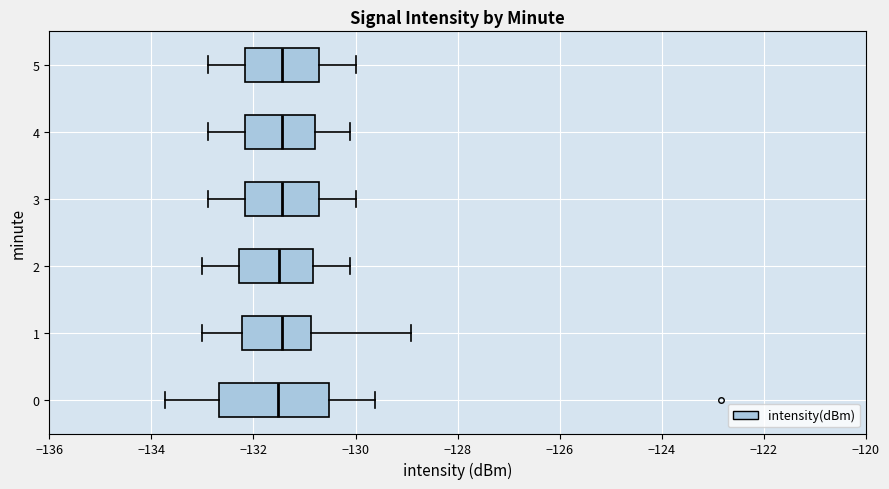

Reading bottom to top, transcribe this box plot: for each box, give where its median line is, the range the box spans, and where its two whiskers end, as read against the x-axis. The values are not printed on the chart, so give them approximately, as read against the axis.

0: median -131.6, box -132.6 to -130.6, whiskers -133.8 to -129.6
1: median -131.4, box -132.2 to -130.8, whiskers -133.0 to -129.0
2: median -131.4, box -132.2 to -130.8, whiskers -133.0 to -130.0
3: median -131.4, box -132.2 to -130.8, whiskers -132.8 to -130.0
4: median -131.4, box -132.2 to -130.8, whiskers -132.8 to -130.0
5: median -131.4, box -132.2 to -130.8, whiskers -132.8 to -130.0